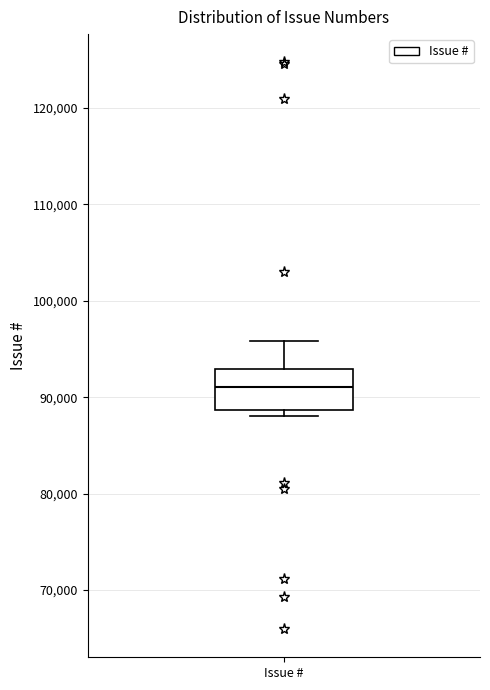

Read this box plot against the y-axis: the position of the median line, the range covered by the box, and the ends of both whiskers. The values are not printed on the chart, so give them approximately, as read against the axis.

median 91000, box 89000 to 93000, whiskers 88000 to 96000